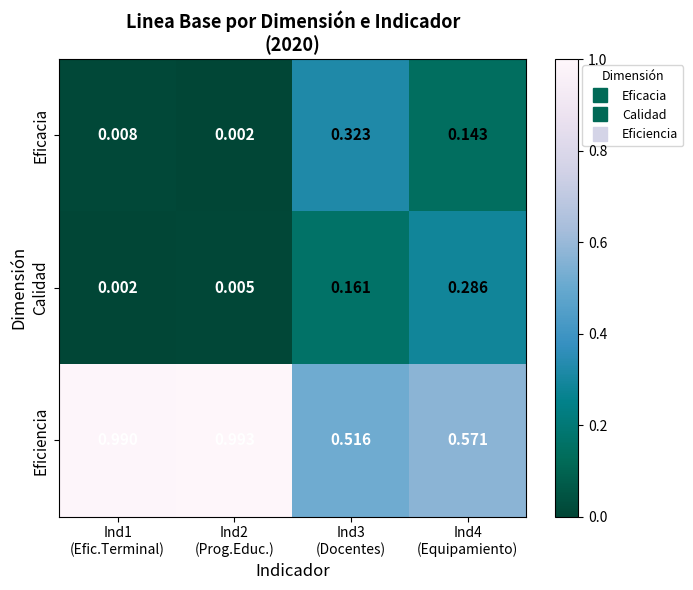

Which series has the largest range (max minus min)?

Eficiencia